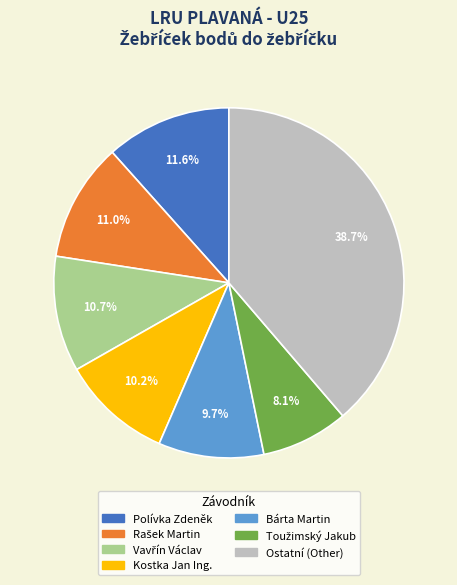

Does any single category account for the majority?

No